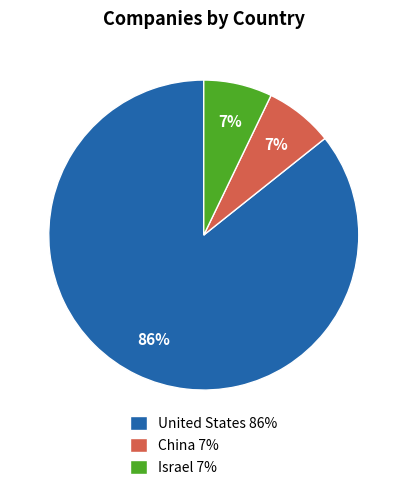

Does any single category account for the majority?

Yes